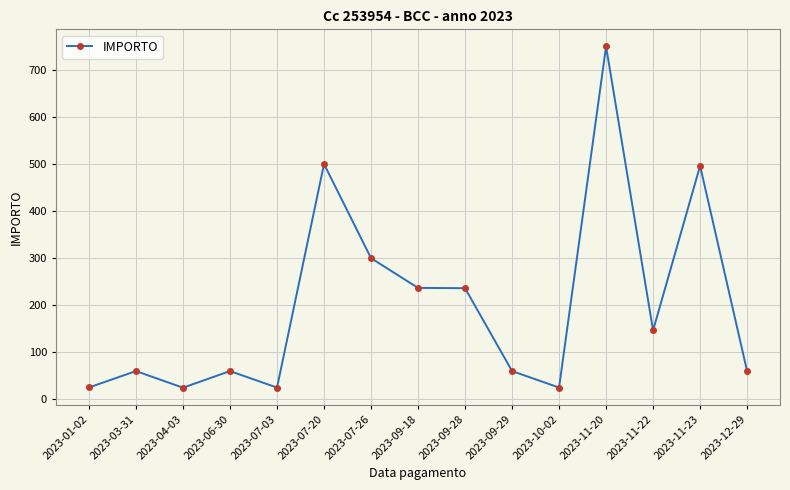

What is the difference between the second highest and minimum values?

475.3